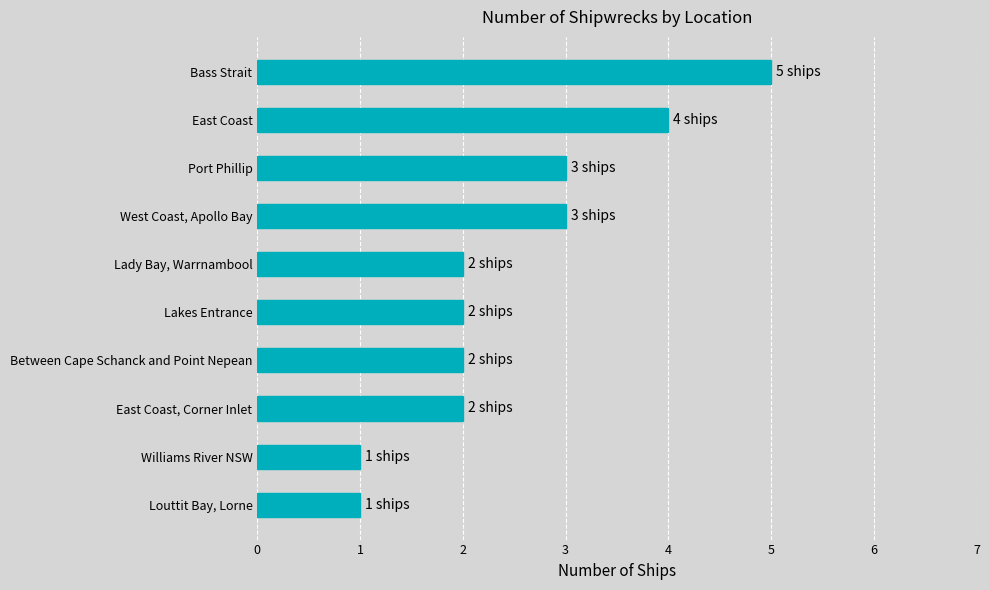

What is the maximum value shown in the chart?

5